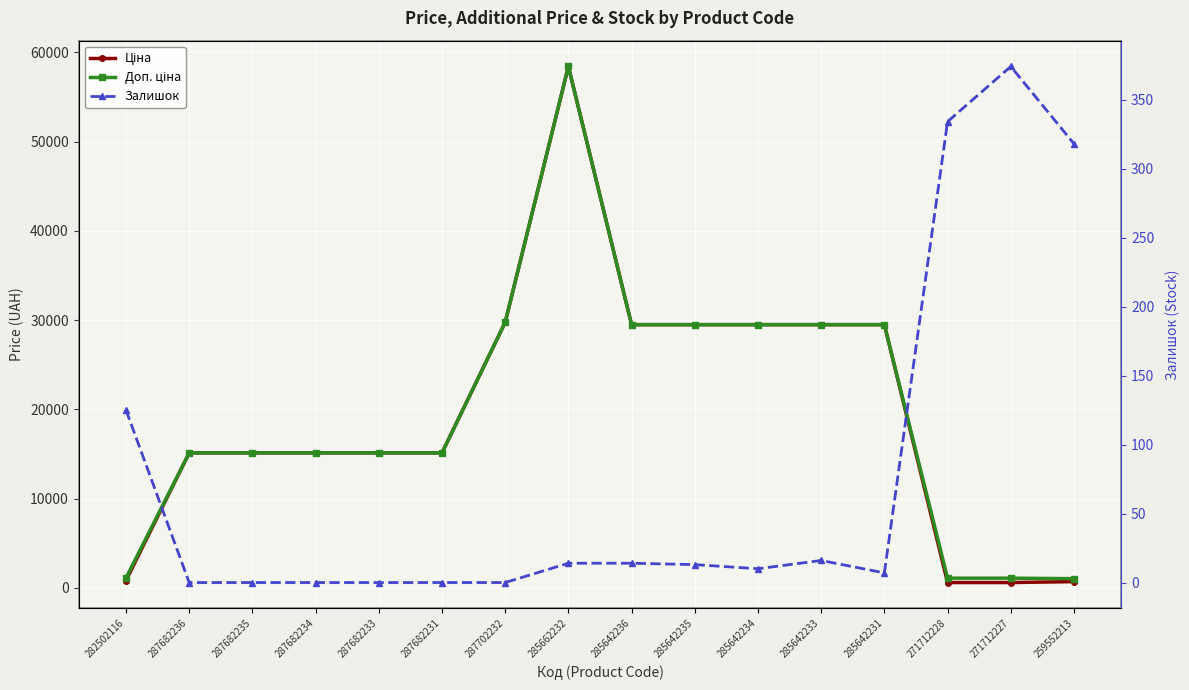

What value does the Ціна series have at 285662232?

58426.5